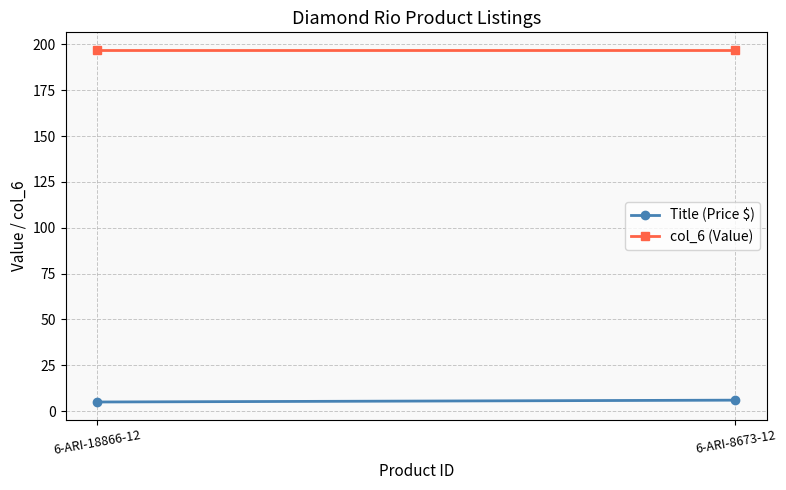

What is the difference between the maximum and minimum values in the Title (Price $) series?

1.0